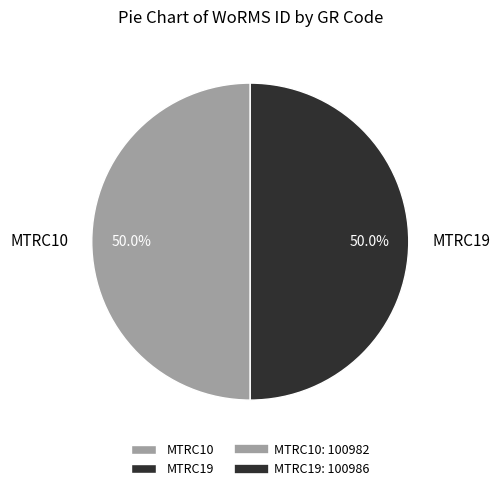

What is the ratio of the value at MTRC19 to the value at MTRC10?

1.0